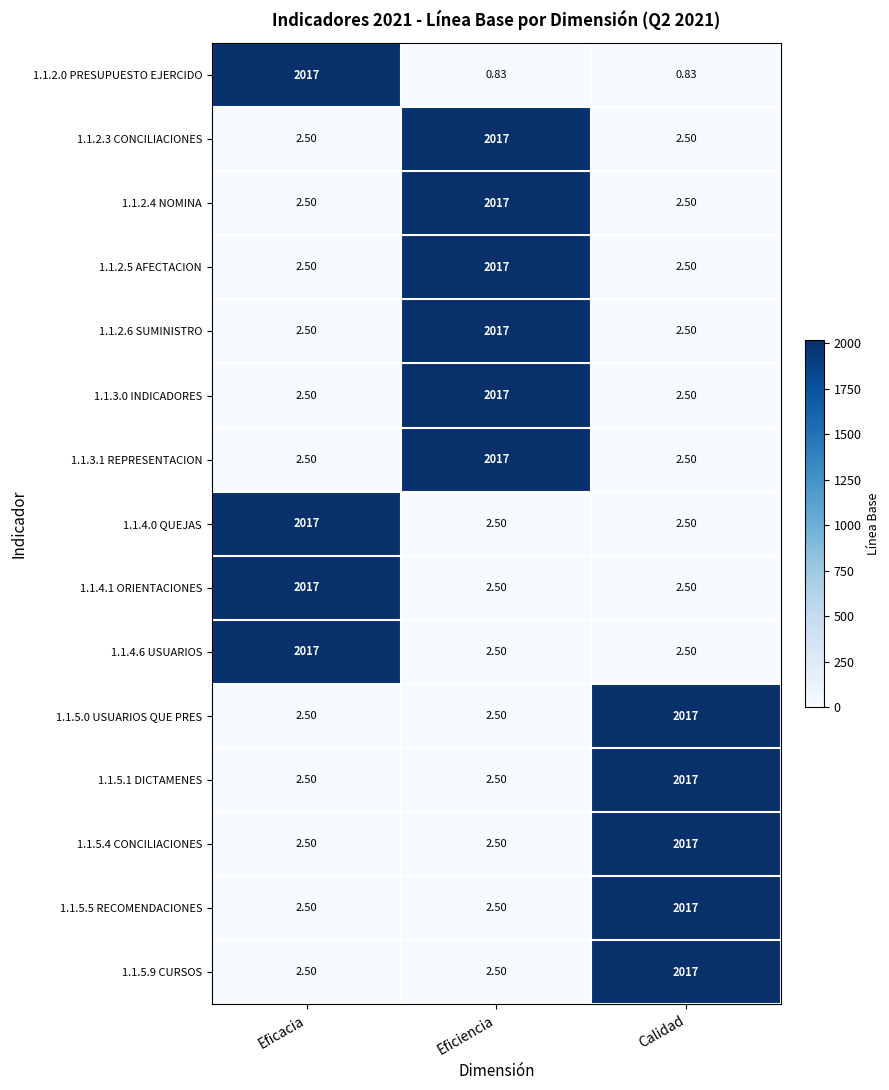

At which label does 1.1.4.1 ORIENTACIONES reach its peak?

Eficacia